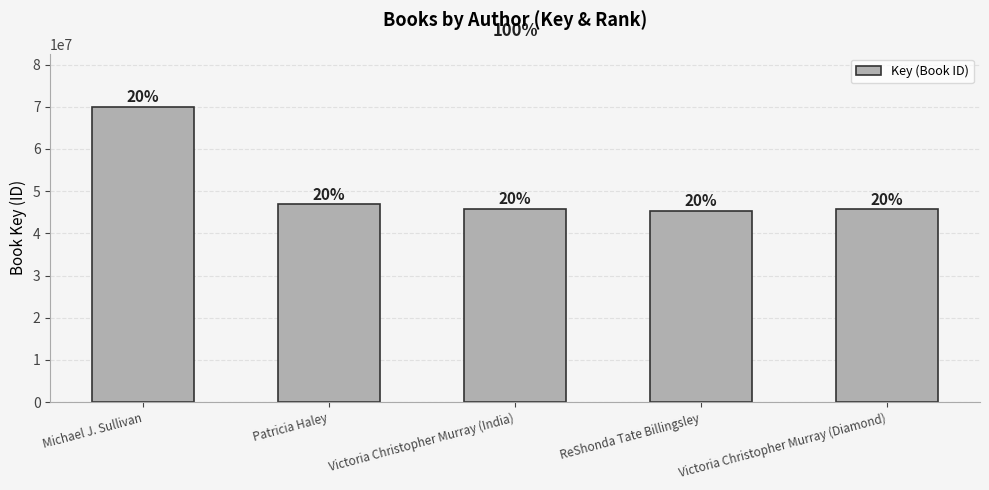

What is the sum of all values?

253604135